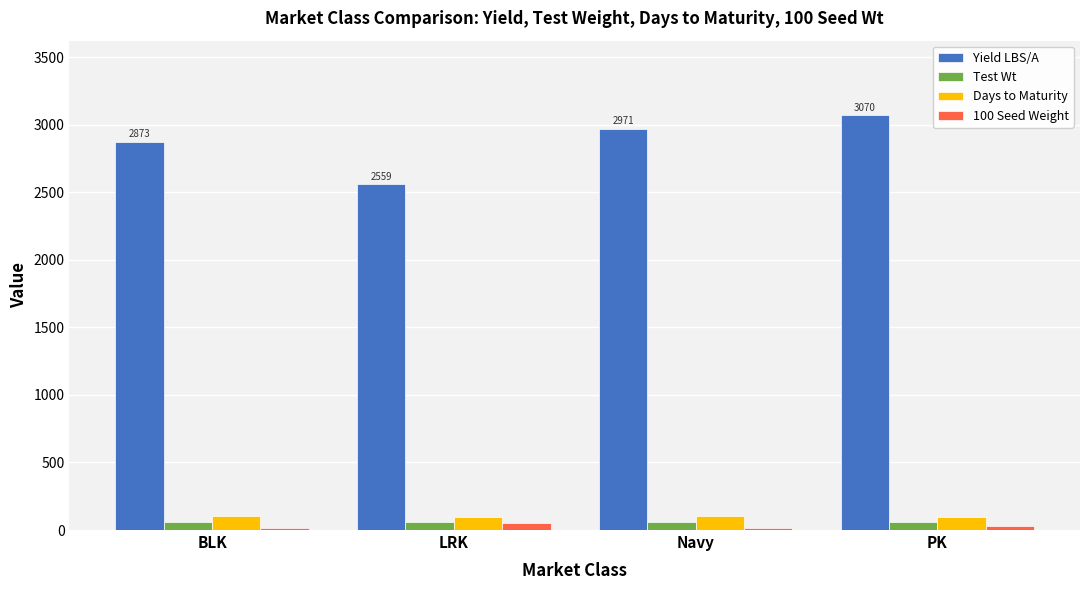

True or false: Yield LBS/A has a value of 2970.9 at Navy.

True